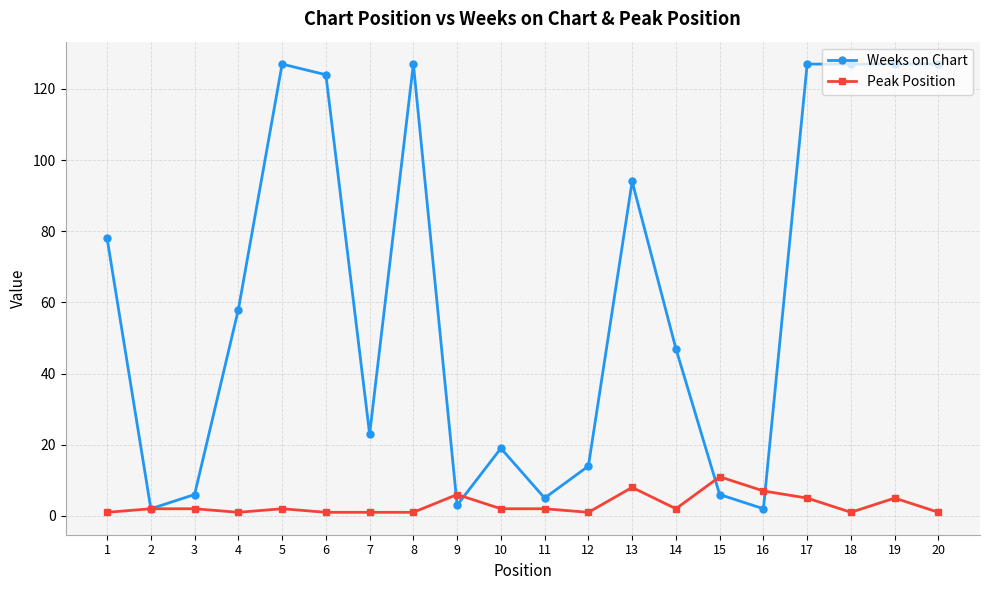

What are all the series names shown in the legend?

Weeks on Chart, Peak Position